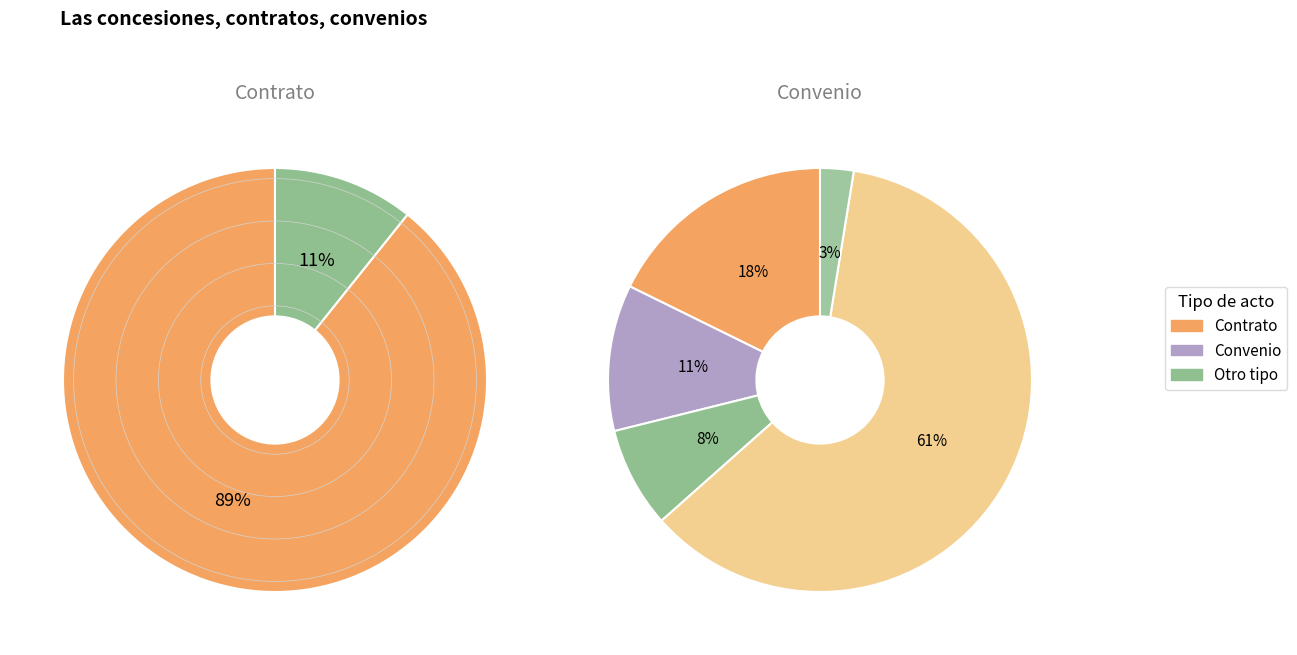

True or false: Reyes Nava accounts for 10% of the total.

False